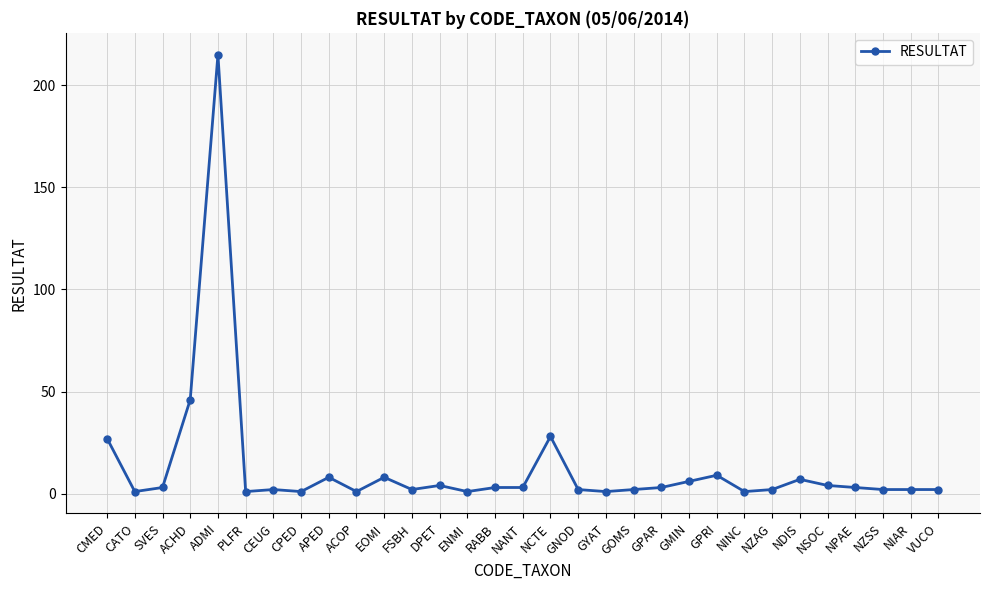

What is the greatest value displayed?

215